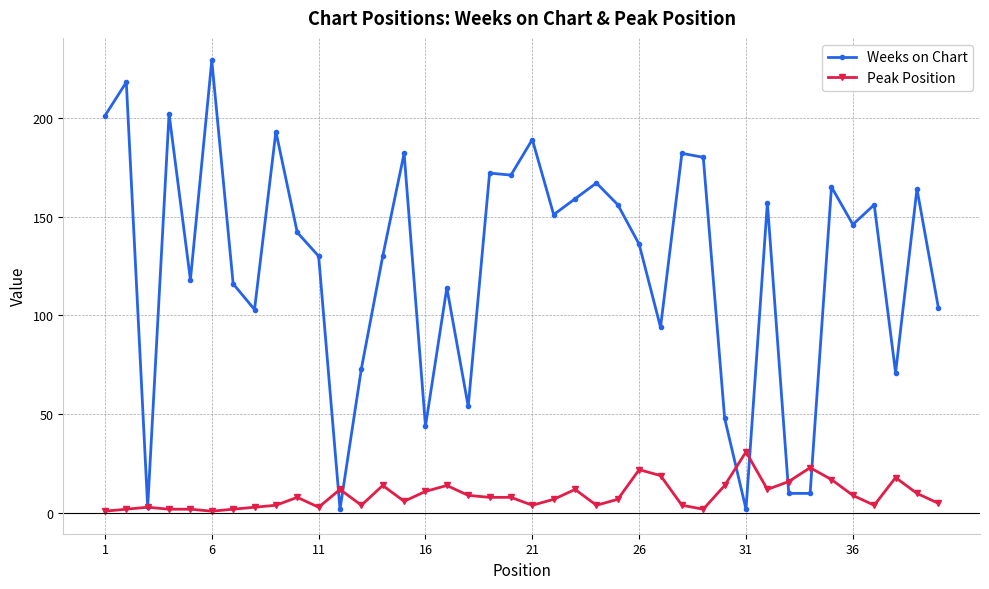

What is the maximum value shown in the chart?

229